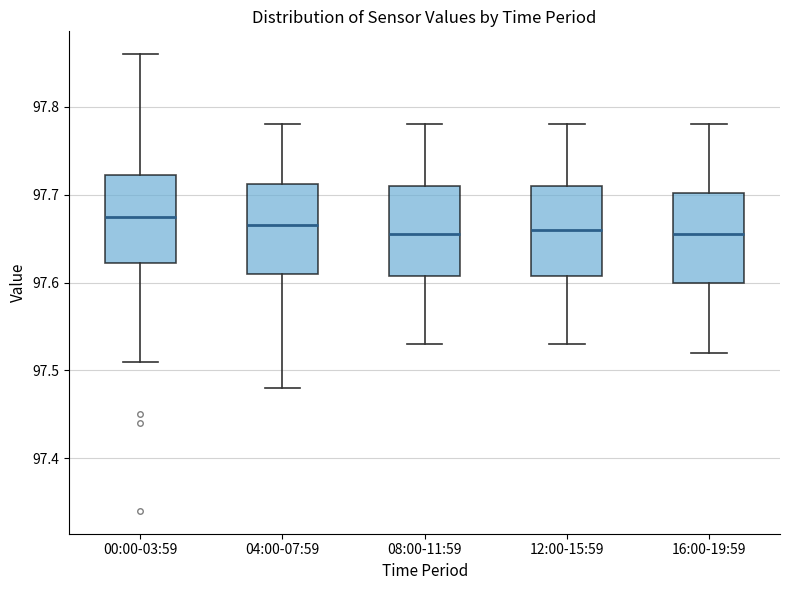

Reading left to right, read every box against the y-axis: the position of its median line, the range the box covers, and the ends of its whiskers. The values are not printed on the chart, so give them approximately, as read against the axis.

00:00-03:59: median 97.68, box 97.62 to 97.72, whiskers 97.51 to 97.86
04:00-07:59: median 97.67, box 97.61 to 97.71, whiskers 97.48 to 97.78
08:00-11:59: median 97.66, box 97.61 to 97.71, whiskers 97.53 to 97.78
12:00-15:59: median 97.66, box 97.61 to 97.71, whiskers 97.53 to 97.78
16:00-19:59: median 97.66, box 97.60 to 97.70, whiskers 97.52 to 97.78